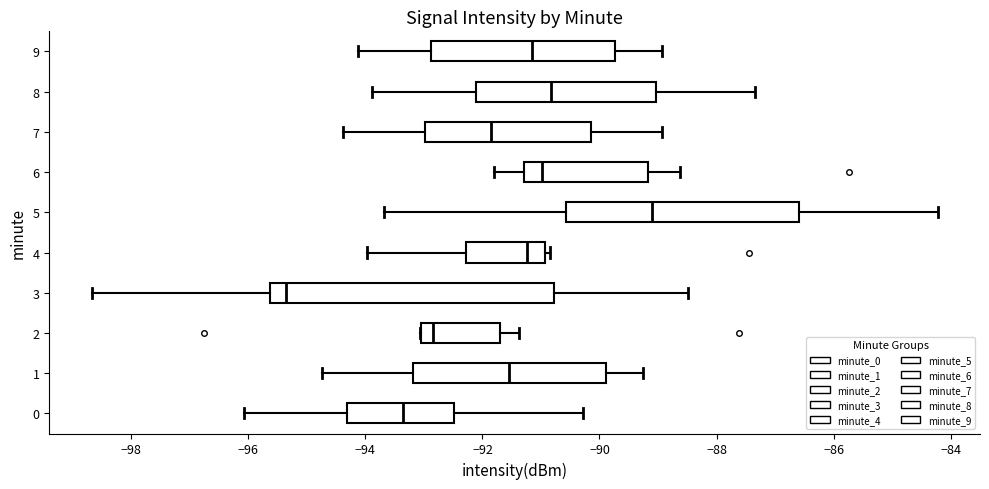

Comparing the boxes themselves (not the whiskers), which one is the widest?

3